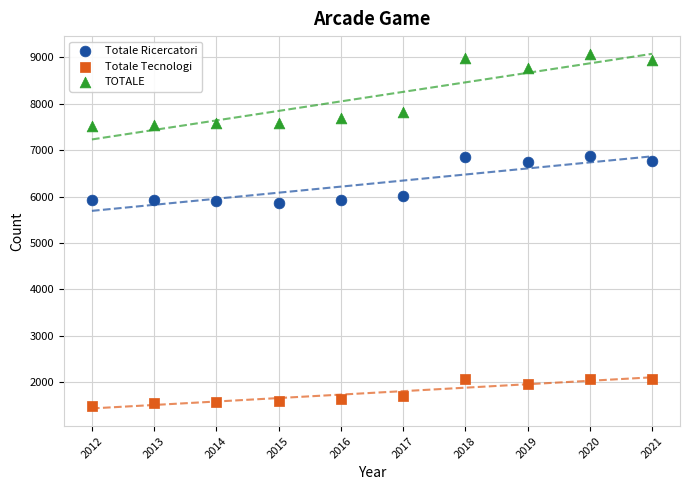

Which series contains the lowest Y value?

Totale Tecnologi